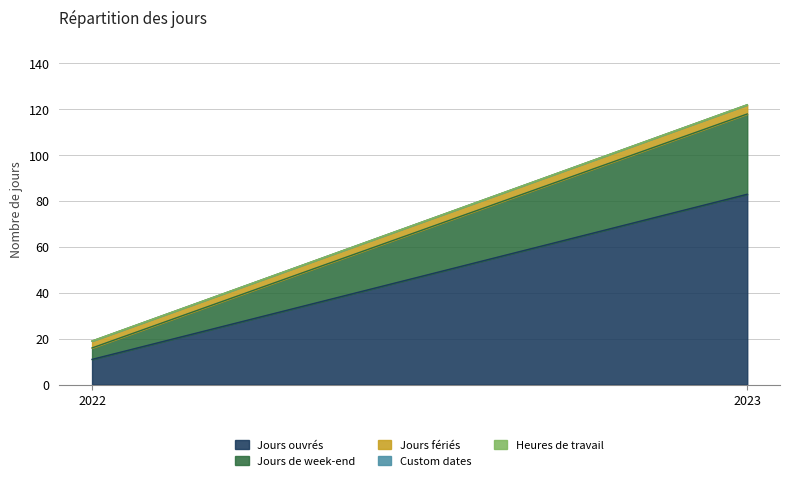

What is the value of the Jours ouvrés point at the 1st from the left?

11